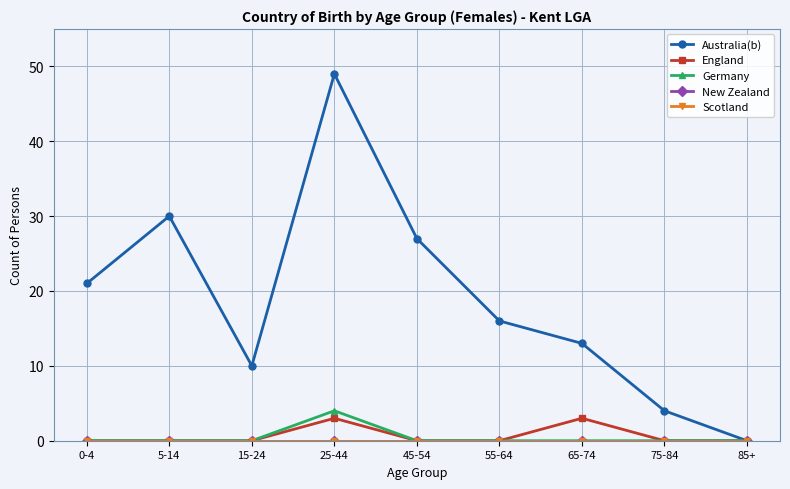

Is the value of Australia(b) at 65-74 greater than the value of New Zealand at 0-4?

Yes